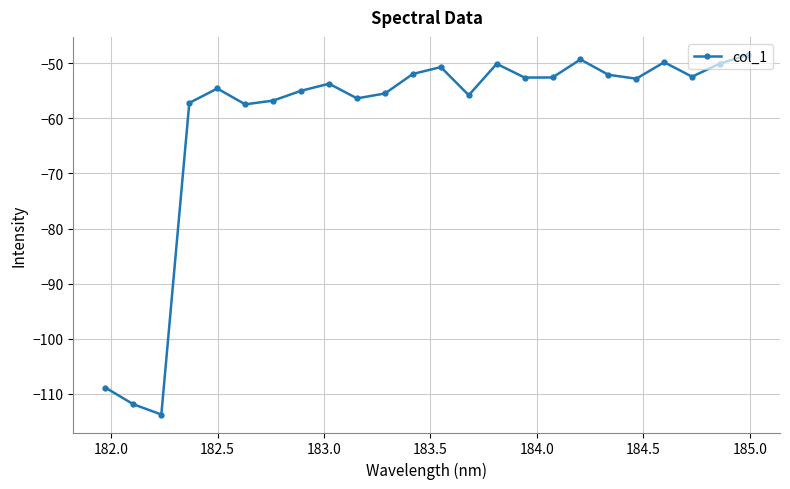

What is the minimum value shown in the chart?

-113.8